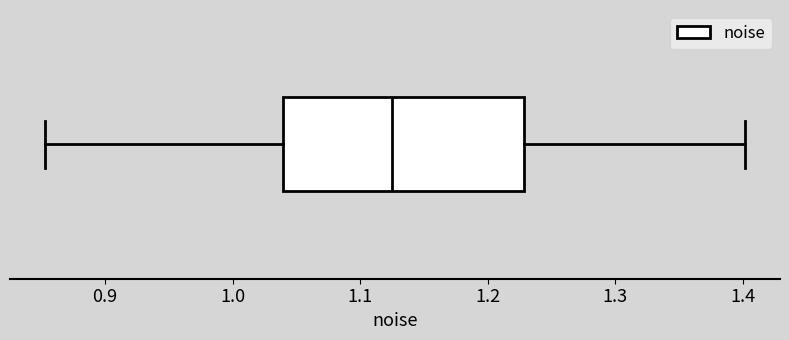

Where does the left whisker of the box end on the x-axis? The values are not printed on the chart, so give them approximately, as read against the axis.

0.85